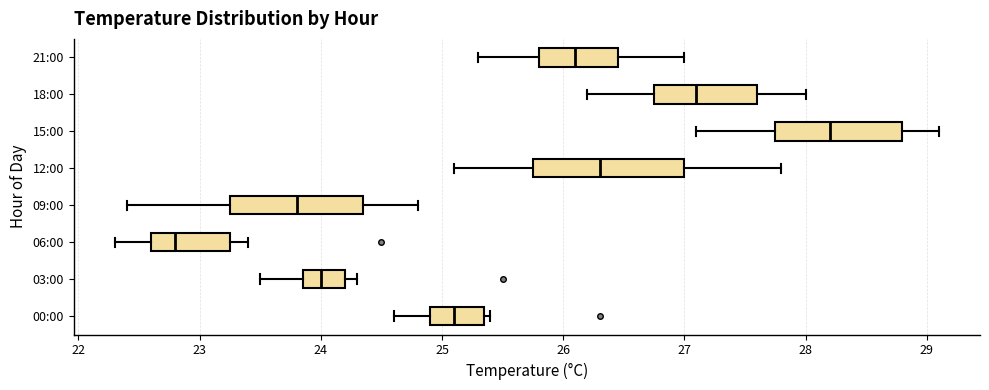

Where is the right edge of the box for 06:00 on the x-axis? The values are not printed on the chart, so give them approximately, as read against the axis.

23.3